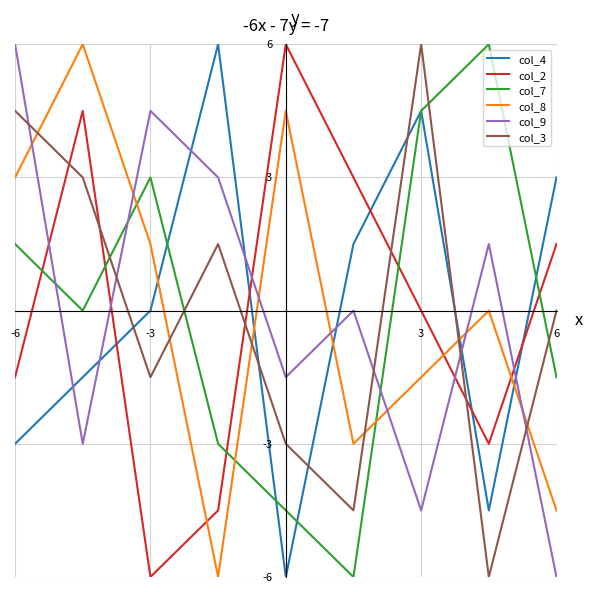

List the series in order of their peak value, highest first.

col_4, col_2, col_7, col_8, col_9, col_3